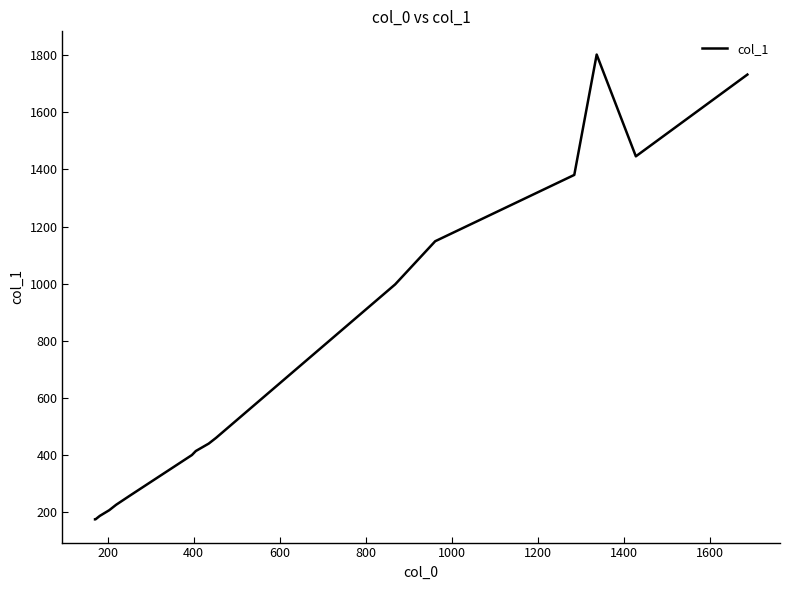

What is the minimum value shown in the chart?

176